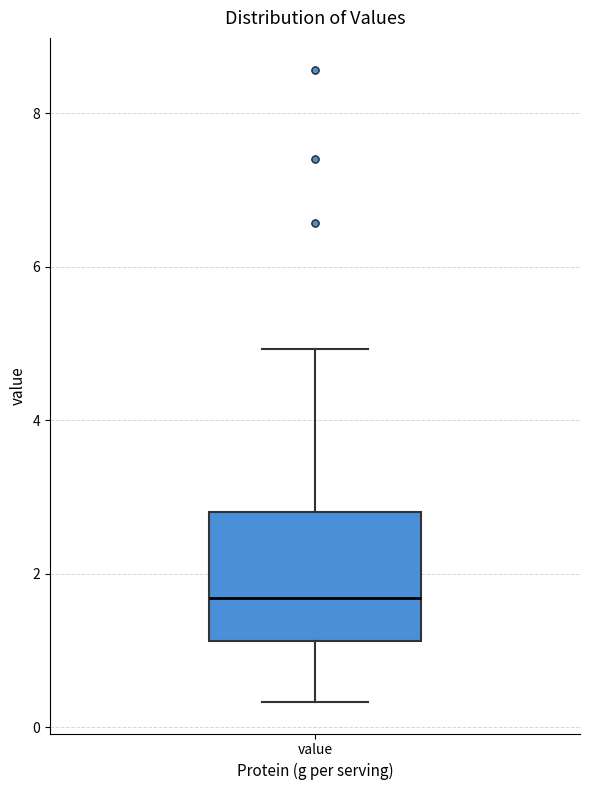

Transcribe this box plot: give where the median line is, the range the box spans, and where the two whiskers end, as read against the y-axis. The values are not printed on the chart, so give them approximately, as read against the axis.

median 1.6, box 1.2 to 2.8, whiskers 0.4 to 5.0